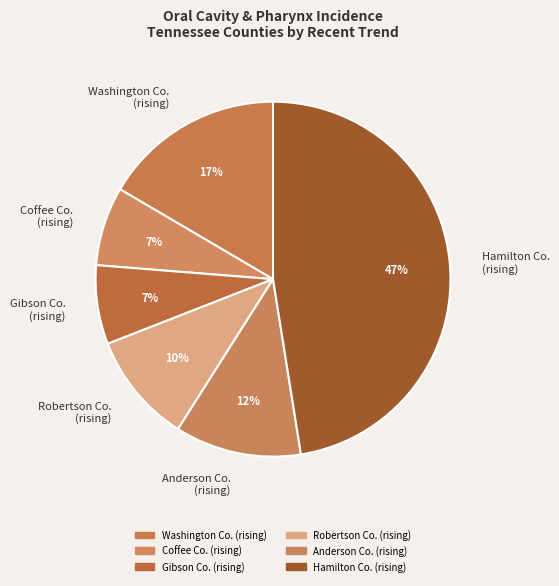

Count the number of slices in the pie.

6